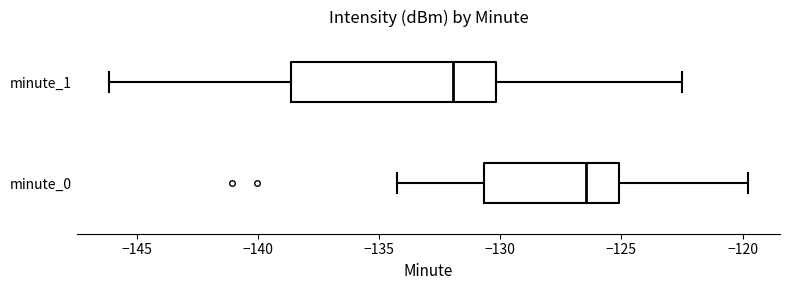

Reading bottom to top, transcribe this box plot: for each box, give where its median line is, the range the box spans, and where its two whiskers end, as read against the x-axis. The values are not printed on the chart, so give them approximately, as read against the axis.

minute_0: median -126.5, box -130.5 to -125.0, whiskers -134.0 to -120.0
minute_1: median -132.0, box -138.5 to -130.0, whiskers -146.0 to -122.5